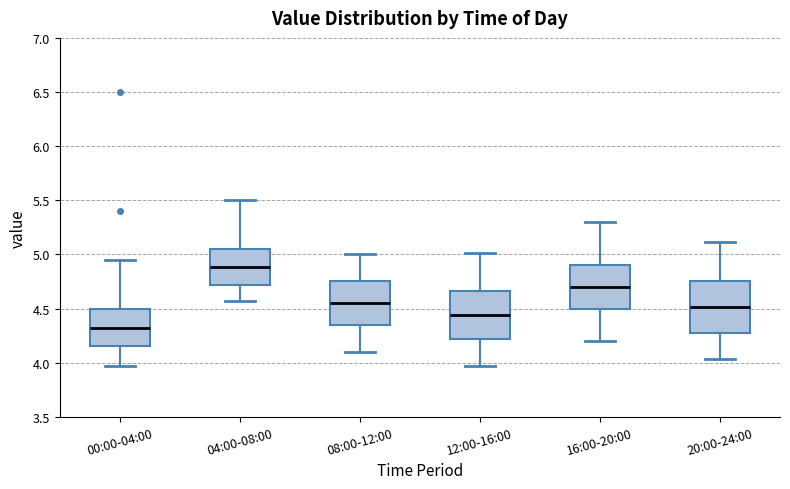

Reading left to right, transcribe this box plot: for each box, give where its median line is, the range the box spans, and where its two whiskers end, as read against the y-axis. The values are not printed on the chart, so give them approximately, as read against the axis.

00:00-04:00: median 4.30, box 4.15 to 4.50, whiskers 3.95 to 4.95
04:00-08:00: median 4.90, box 4.70 to 5.05, whiskers 4.55 to 5.50
08:00-12:00: median 4.55, box 4.35 to 4.75, whiskers 4.10 to 5.00
12:00-16:00: median 4.45, box 4.20 to 4.65, whiskers 3.95 to 5.00
16:00-20:00: median 4.70, box 4.50 to 4.90, whiskers 4.20 to 5.30
20:00-24:00: median 4.50, box 4.25 to 4.75, whiskers 4.05 to 5.10